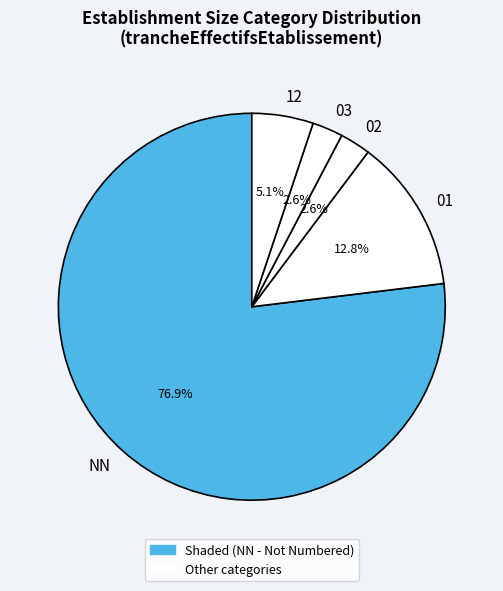

The 02 slice represents 13% of the pie. True or false?

False